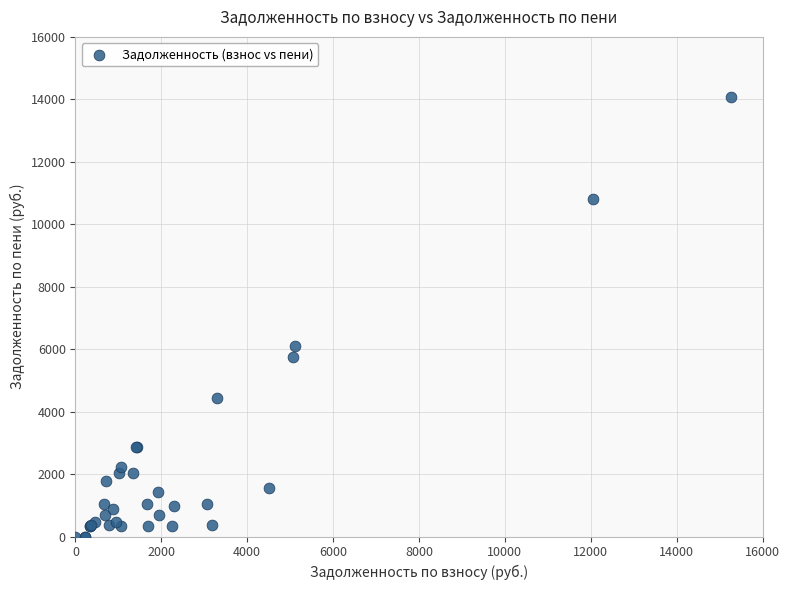

What Y value in the scatter plot is closest to 7043?

6094.6